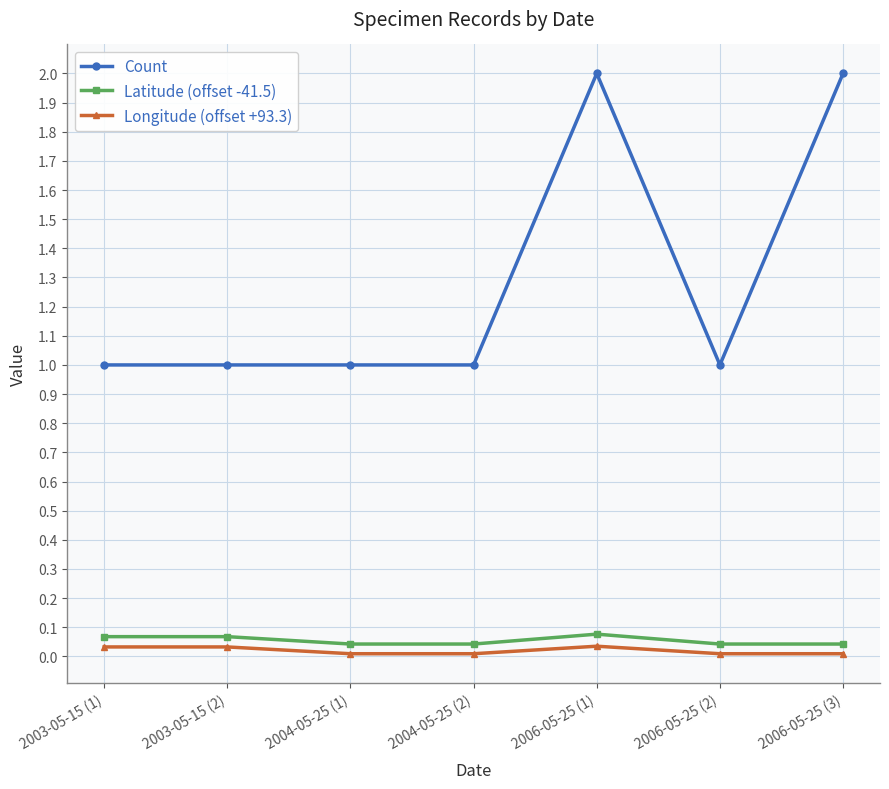

What is the difference between the second highest and second lowest values in the Count series?

1.0